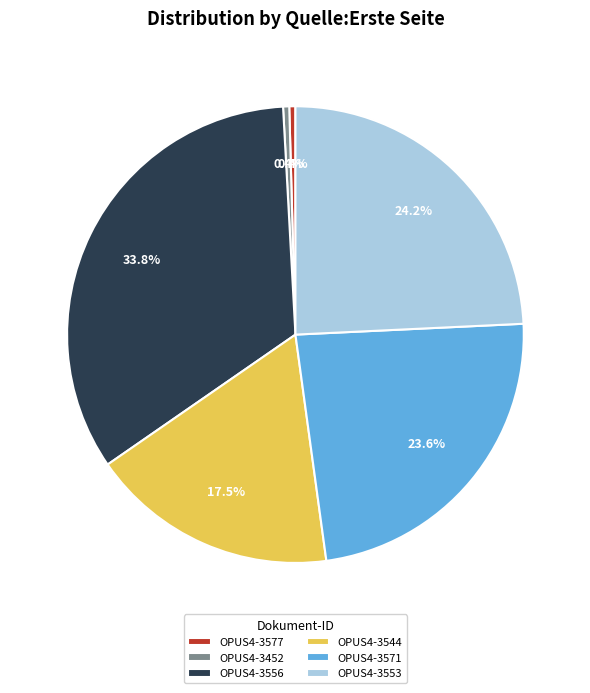

To the nearest percent, what is the average slice percentage?

17%